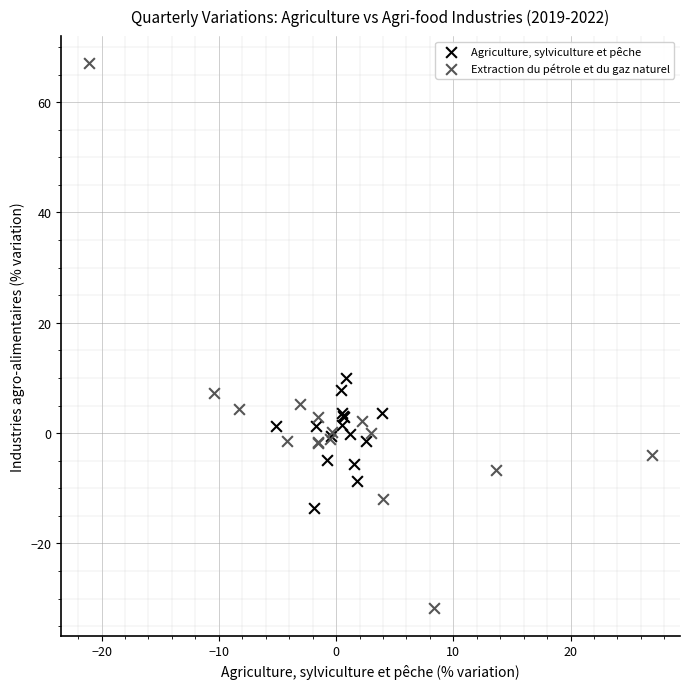

Which series contains the highest Y value?

Extraction du pétrole et du gaz naturel